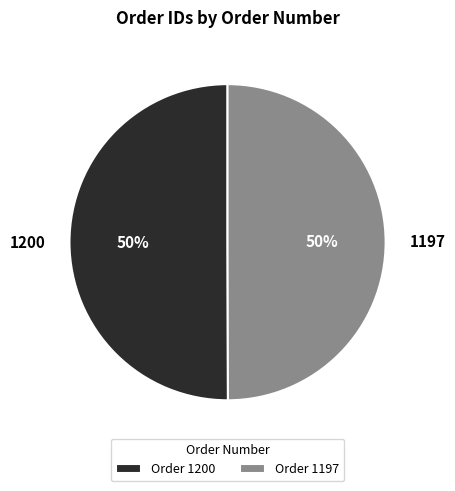

True or false: 1200 accounts for 50% of the total.

True